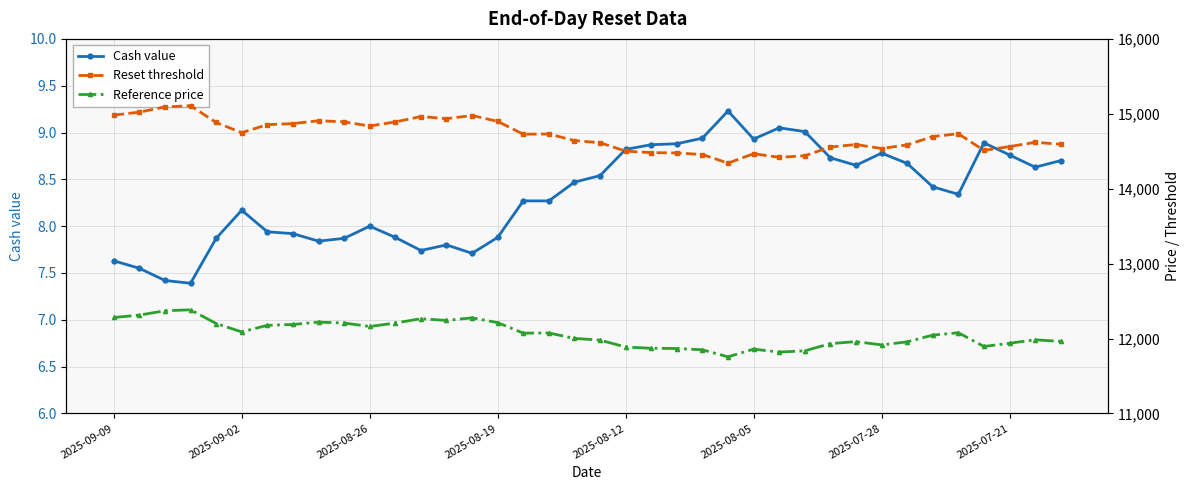

What is the sum of the Cash value values at 2025-07-28 and 33?

16.3